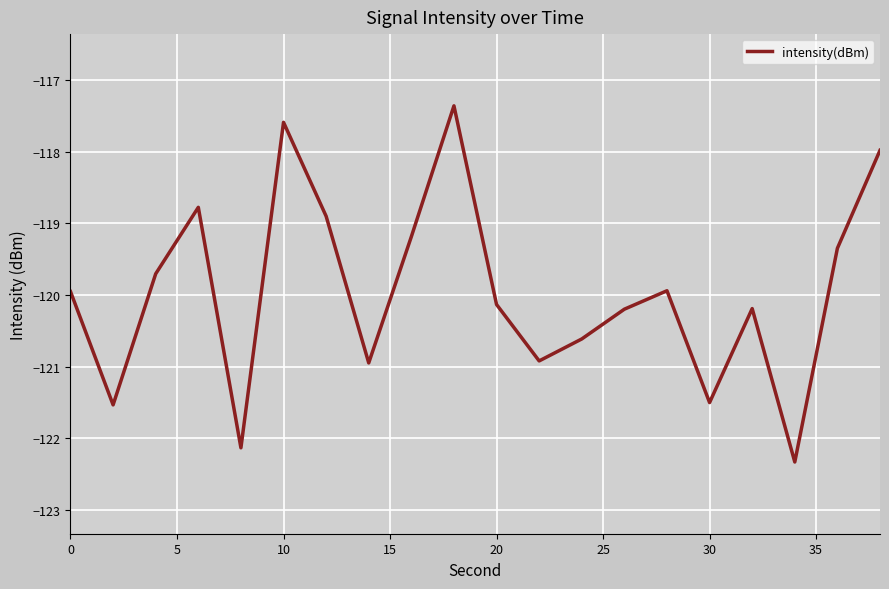

How many interior local valleys (lower than both neighbors) does the data have?

6